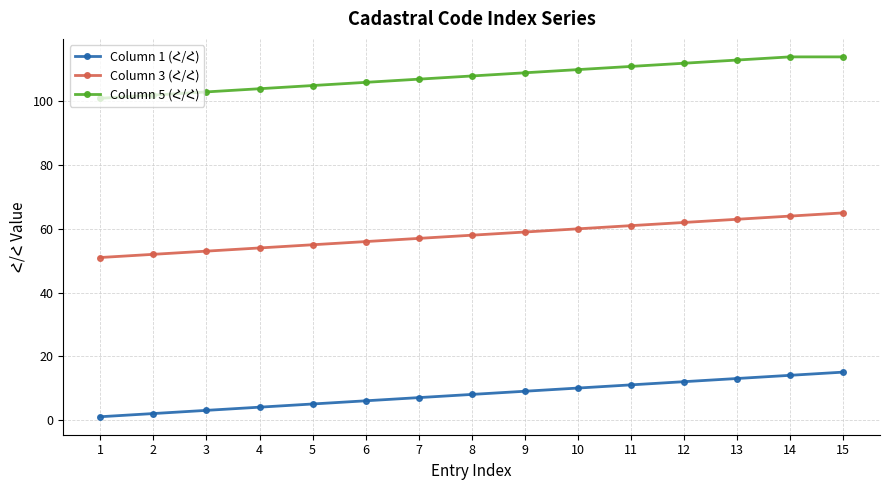

How many series are shown in this chart?

3